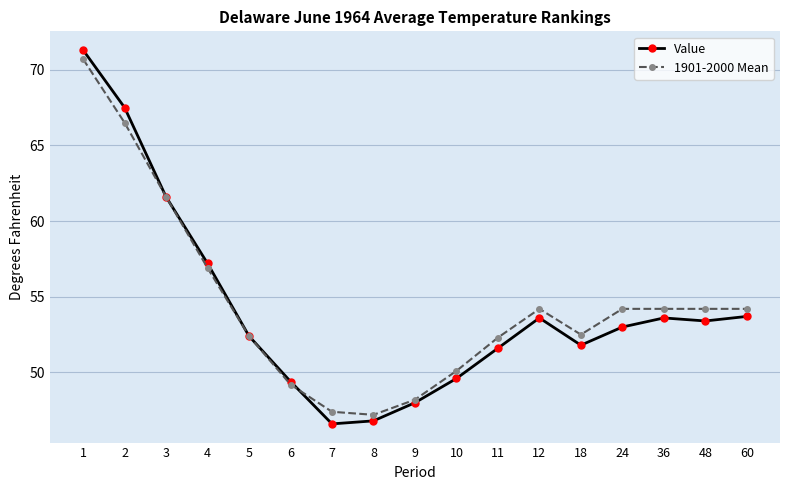

Which series has the largest range (max minus min)?

Value